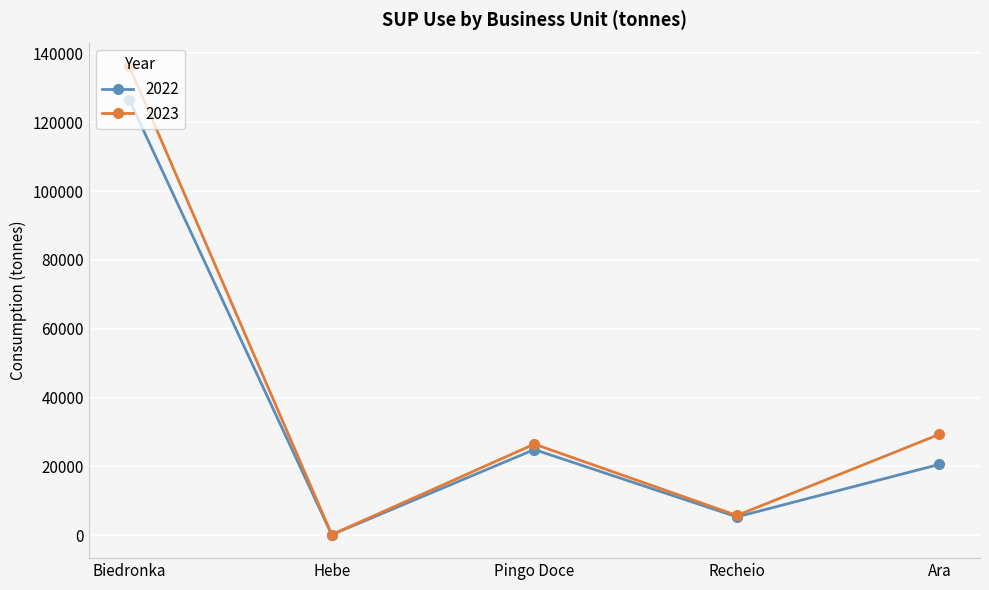

What are all the series names shown in the legend?

2022, 2023